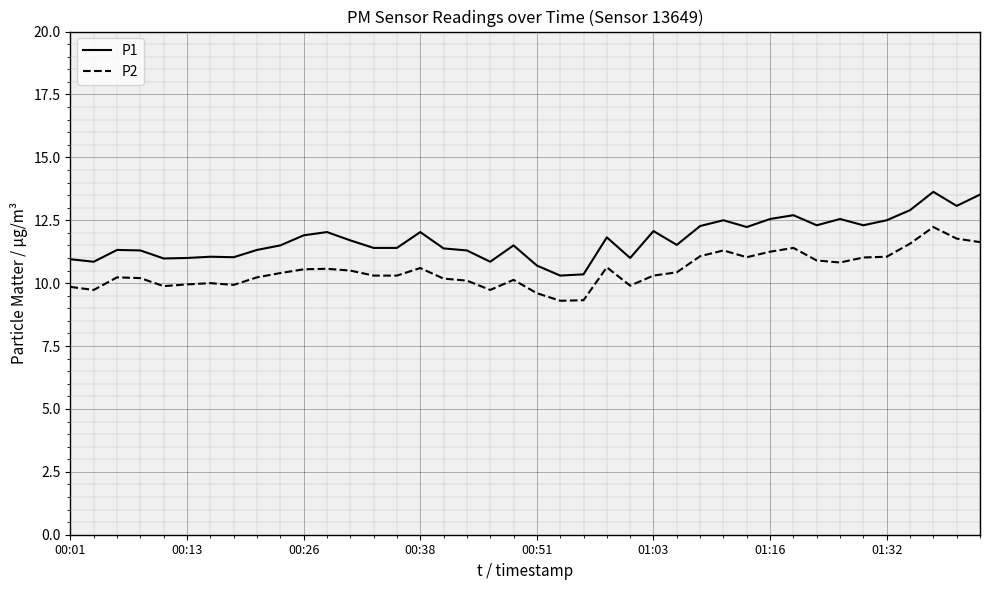

What is the maximum value for P1?

13.6